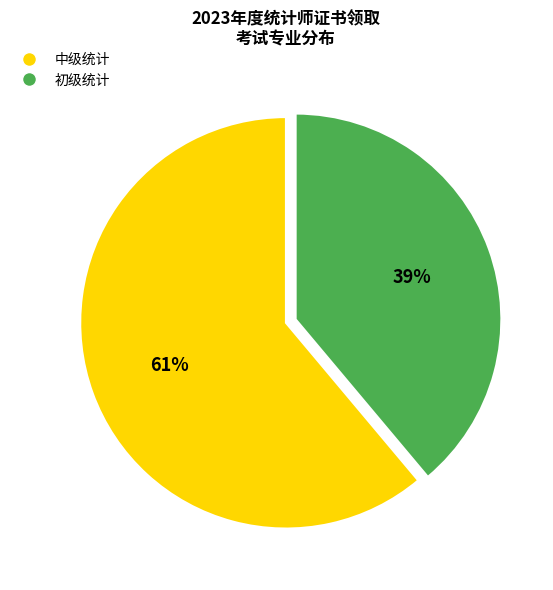

Does 中级统计 account for over 50% of the chart?

Yes